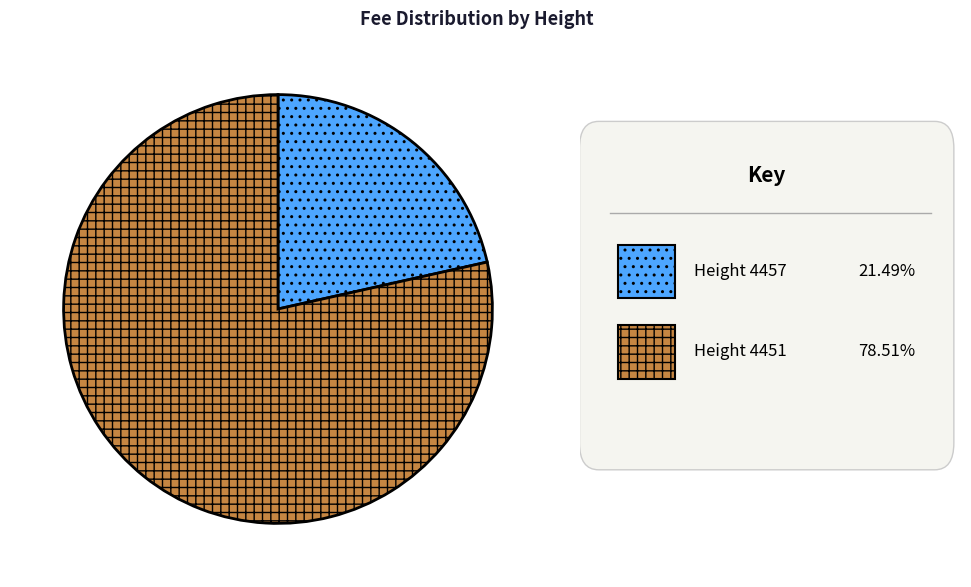

Is there any slice that represents more than half of the pie?

Yes